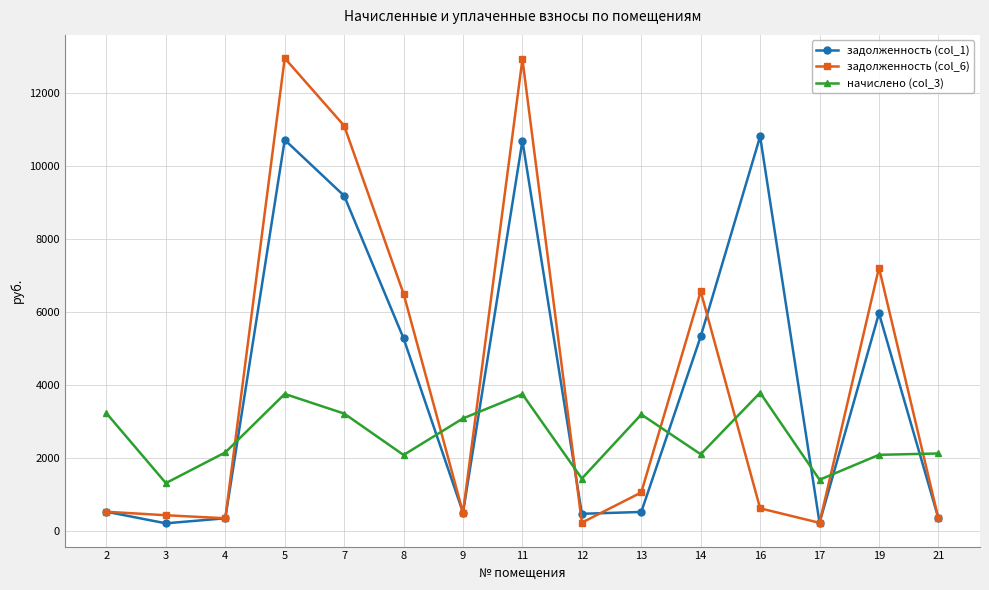

True or false: задолженность (col_6) and начислено (col_3) intersect in this chart.

True